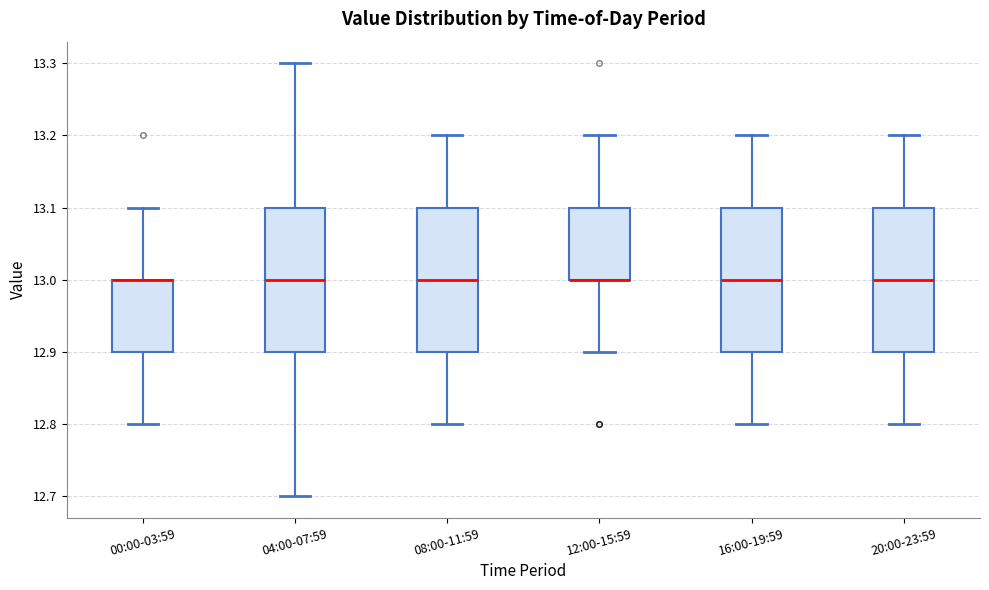

Reading left to right, read every box against the y-axis: the position of its median line, the range the box covers, and the ends of its whiskers. The values are not printed on the chart, so give them approximately, as read against the axis.

00:00-03:59: median 13.0 (drawn on the box's upper edge), box 12.9 to 13.0, whiskers 12.8 to 13.1
04:00-07:59: median 13.0, box 12.9 to 13.1, whiskers 12.7 to 13.3
08:00-11:59: median 13.0, box 12.9 to 13.1, whiskers 12.8 to 13.2
12:00-15:59: median 13.0 (drawn on the box's lower edge), box 13.0 to 13.1, whiskers 12.9 to 13.2
16:00-19:59: median 13.0, box 12.9 to 13.1, whiskers 12.8 to 13.2
20:00-23:59: median 13.0, box 12.9 to 13.1, whiskers 12.8 to 13.2